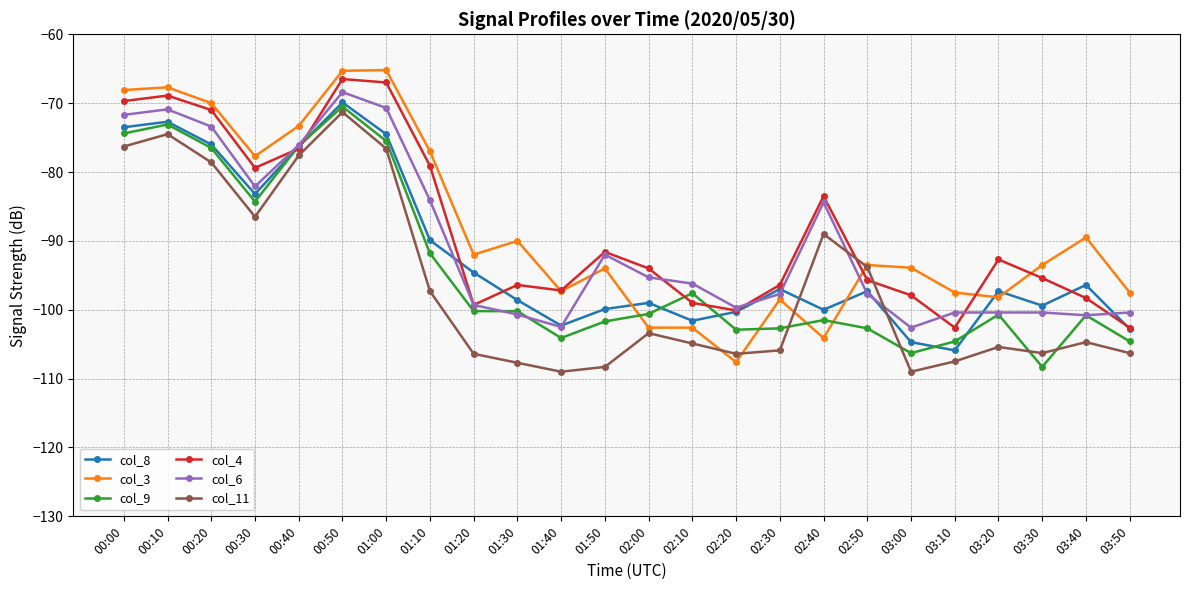

What is the difference between the col_8 values at 02:40 and 03:20?

2.7